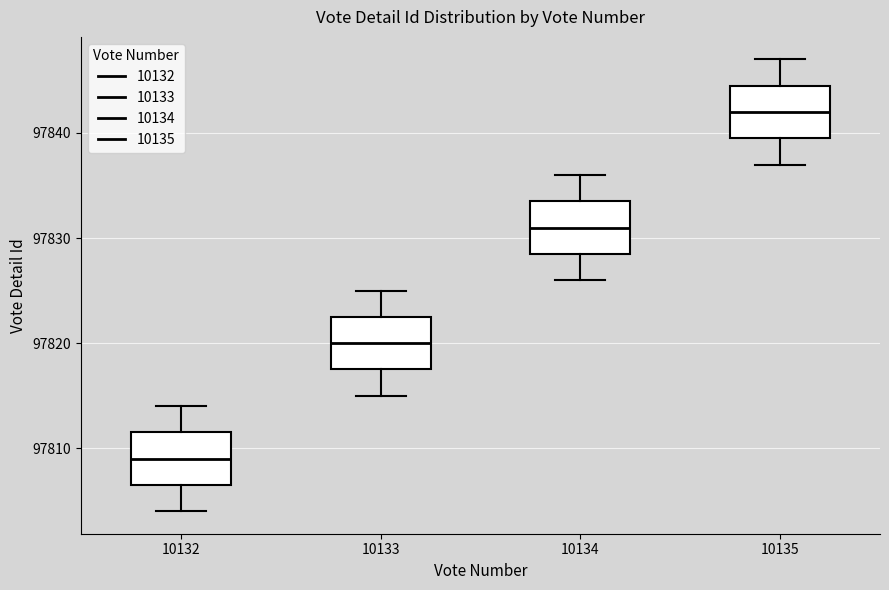

Reading left to right, read every box against the y-axis: the position of its median line, the range the box covers, and the ends of its whiskers. The values are not printed on the chart, so give them approximately, as read against the axis.

10132: median 97809, box 97807 to 97812, whiskers 97804 to 97814
10133: median 97820, box 97818 to 97823, whiskers 97815 to 97825
10134: median 97831, box 97829 to 97834, whiskers 97826 to 97836
10135: median 97842, box 97840 to 97845, whiskers 97837 to 97847